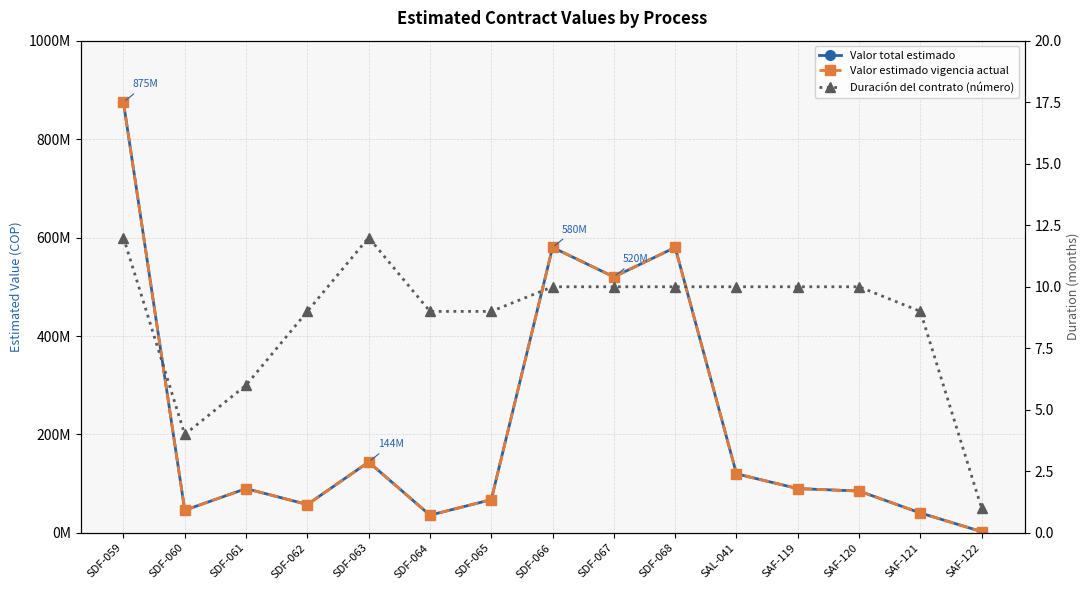

What is the value of the Valor total estimado point at the 14th from the left?

40500000